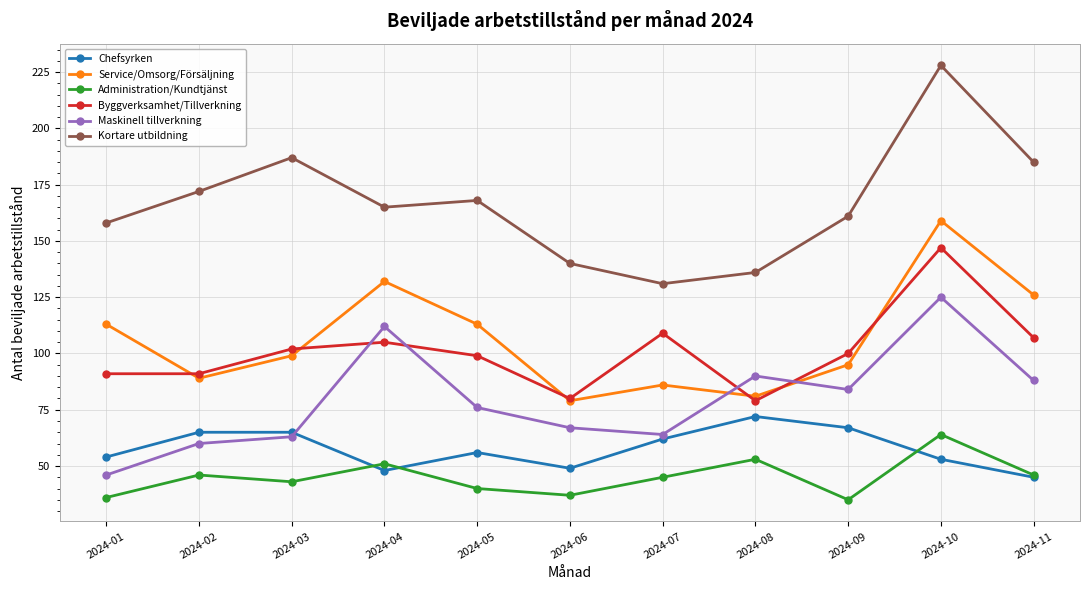

Which series ends up on top after the final intersection of Maskinell tillverkning and Chefsyrken?

Maskinell tillverkning